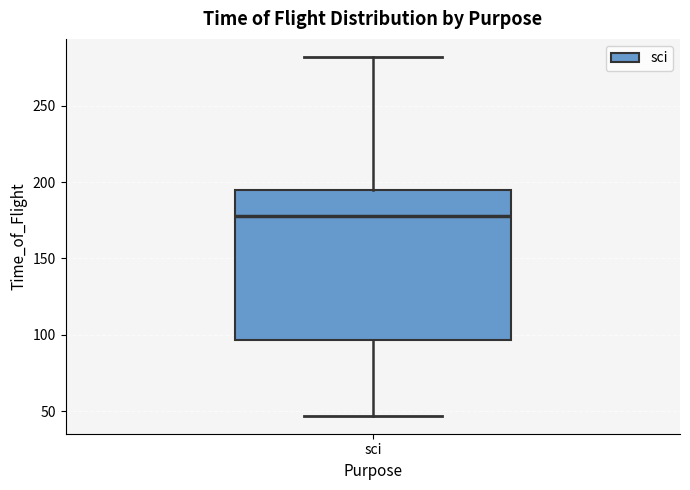

Transcribe this box plot: give where the median line is, the range the box spans, and where the two whiskers end, as read against the y-axis. The values are not printed on the chart, so give them approximately, as read against the axis.

median 180, box 95 to 195, whiskers 45 to 280